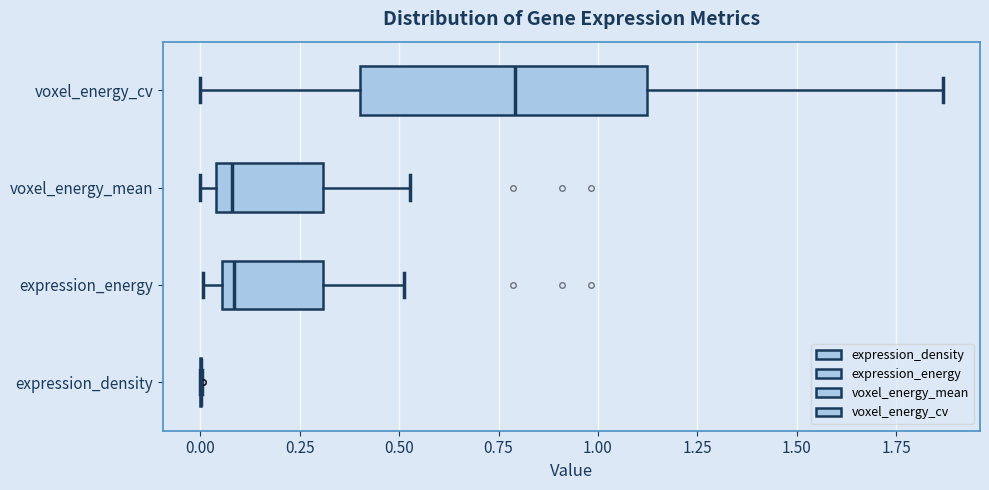

Reading bottom to top, transcribe this box plot: for each box, give where its median line is, the range the box spans, and where its two whiskers end, as read against the x-axis. The values are not printed on the chart, so give them approximately, as read against the axis.

expression_density: box collapsed to a line at 0.00, whiskers 0.00 to 0.00
expression_energy: median 0.10, box 0.05 to 0.30, whiskers 0.00 to 0.50
voxel_energy_mean: median 0.10, box 0.05 to 0.30, whiskers 0.00 to 0.55
voxel_energy_cv: median 0.80, box 0.40 to 1.10, whiskers 0.00 to 1.85